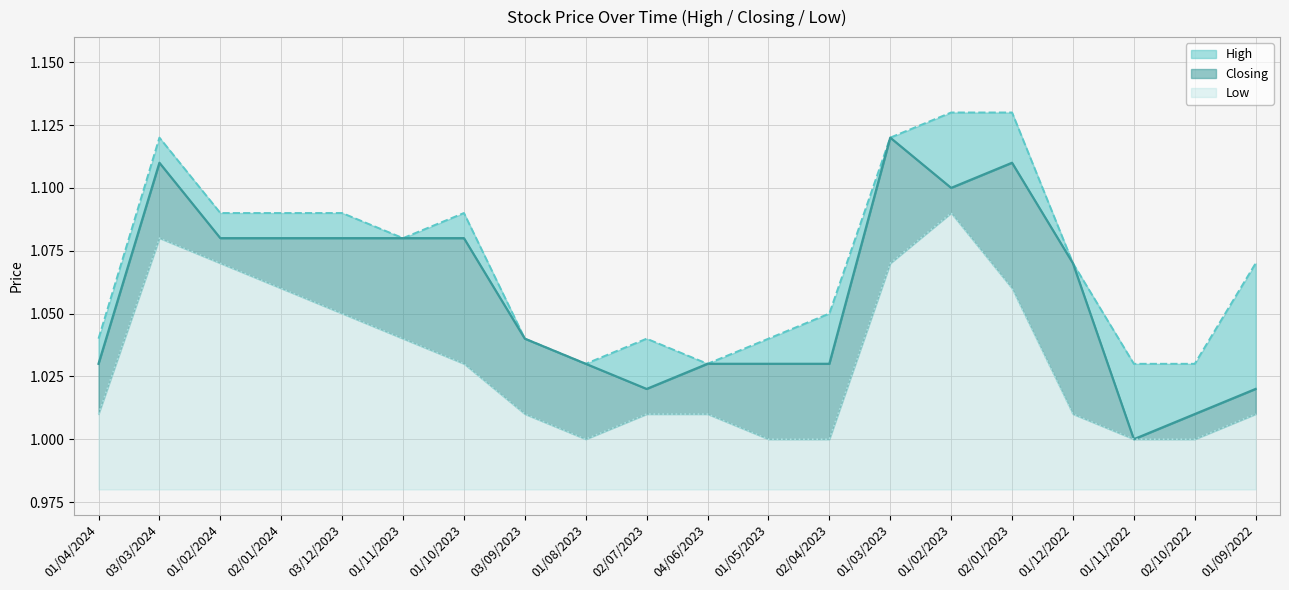

What is the difference between the maximum and second lowest values in the High series?

0.1